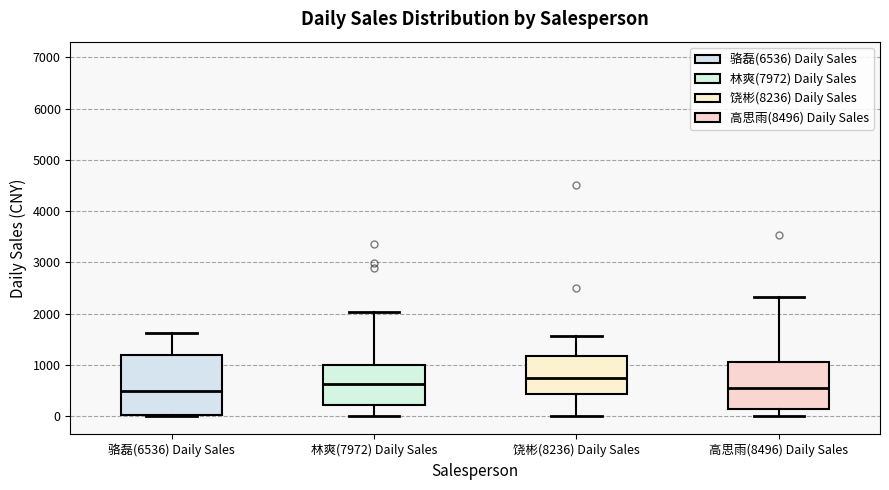

Where is the lower edge of the box for 高思雨(8496) Daily Sales on the y-axis? The values are not printed on the chart, so give them approximately, as read against the axis.

100